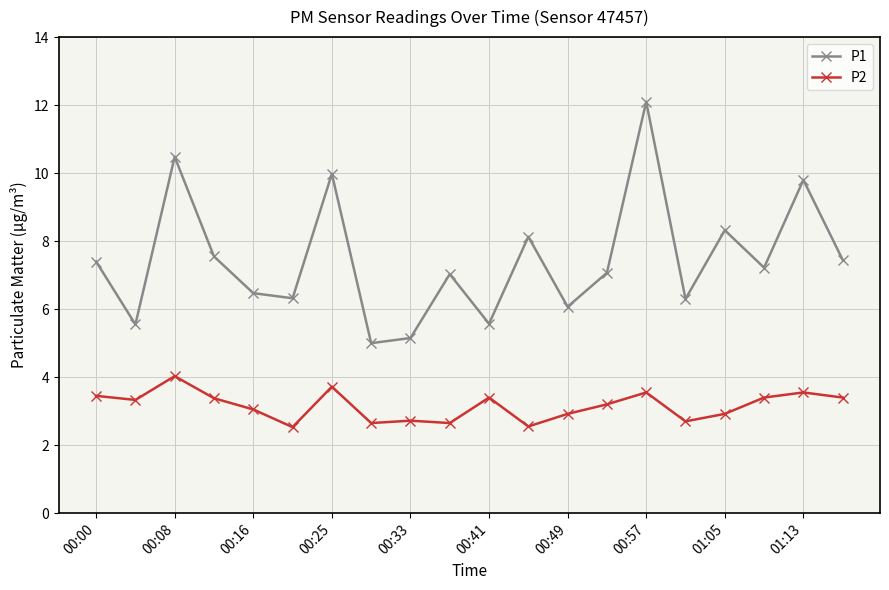

Rank the series by their average value, from lowest to highest.

P2, P1